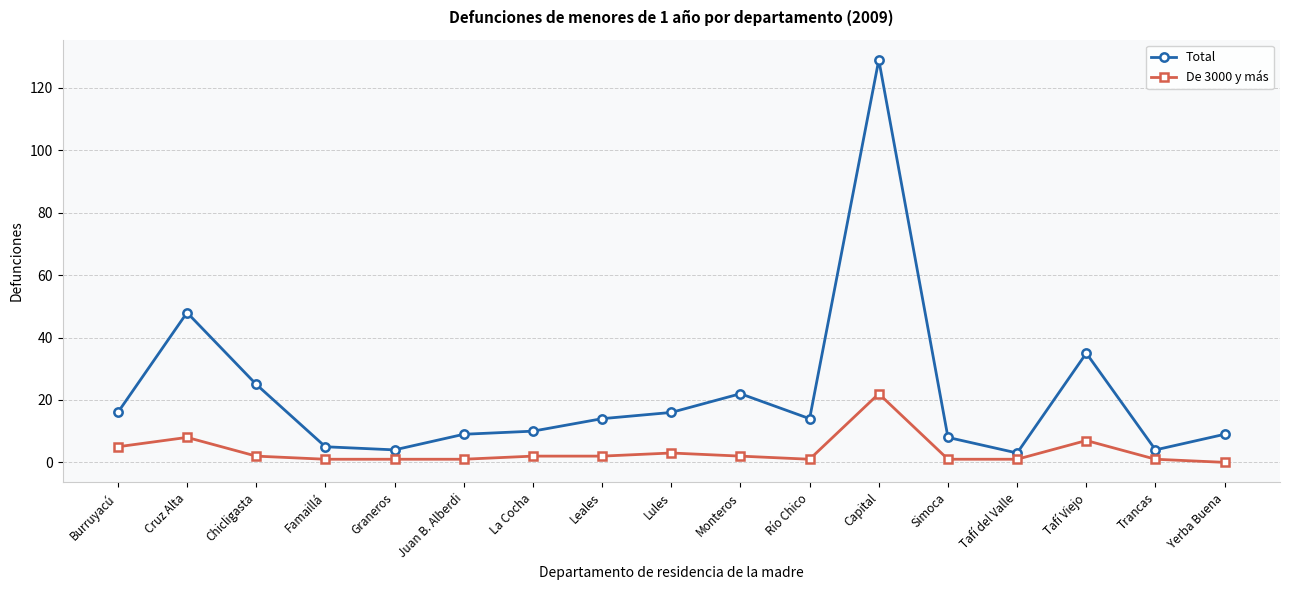

True or false: De 3000 y más and Total cross at least once.

False